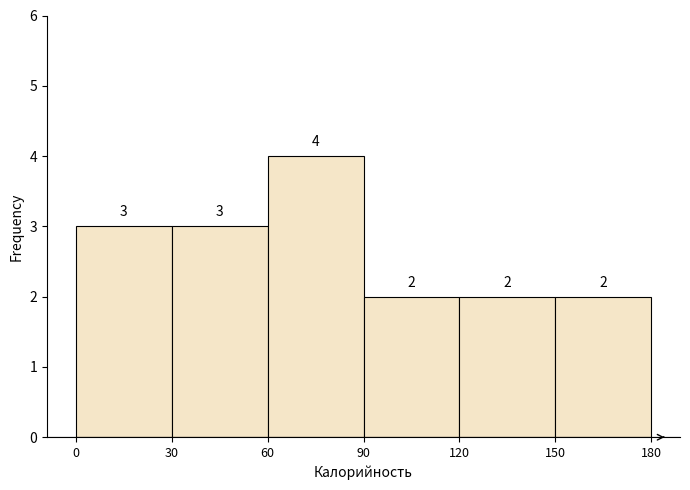

What is the height of the bar covering 0 to 30 on the x-axis?

3